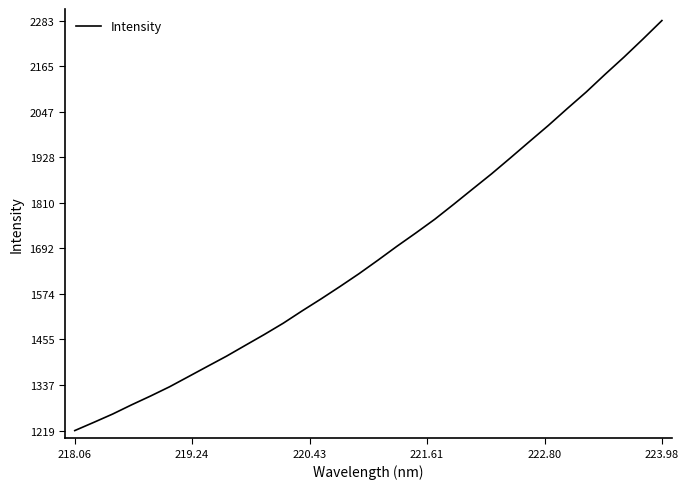

What is the difference between the maximum and minimum values?

1064.5